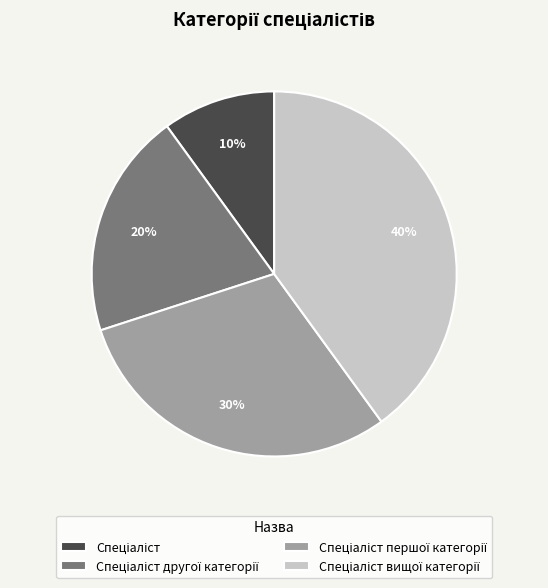

How many slices are in this pie chart?

4